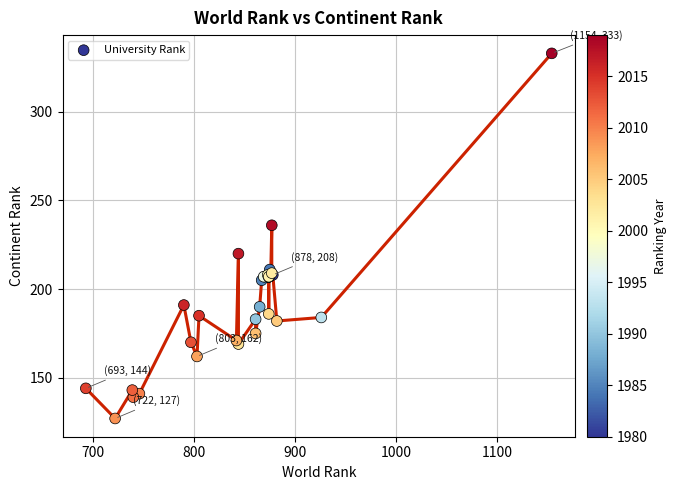

What Y value in the scatter plot is closest to 230?

236